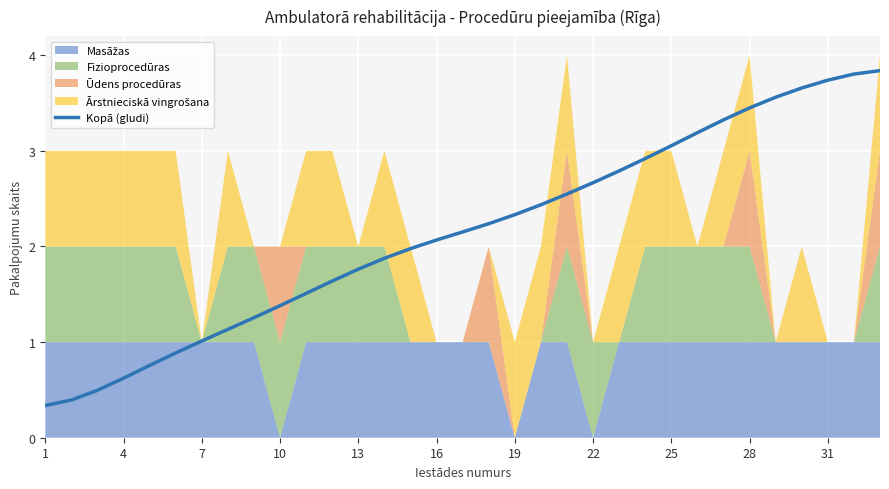

The Kopā (gludi) series shows 0.6 at 10. True or false?

False